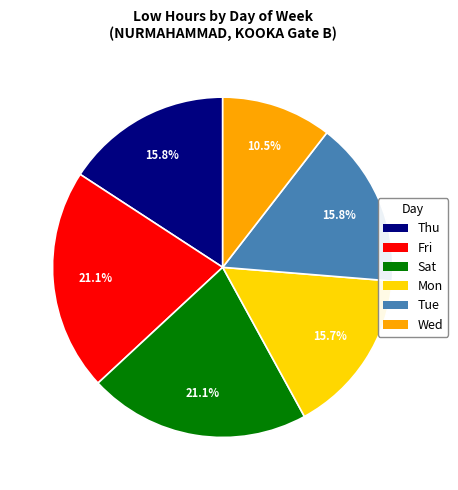

Is there any slice that represents more than half of the pie?

No